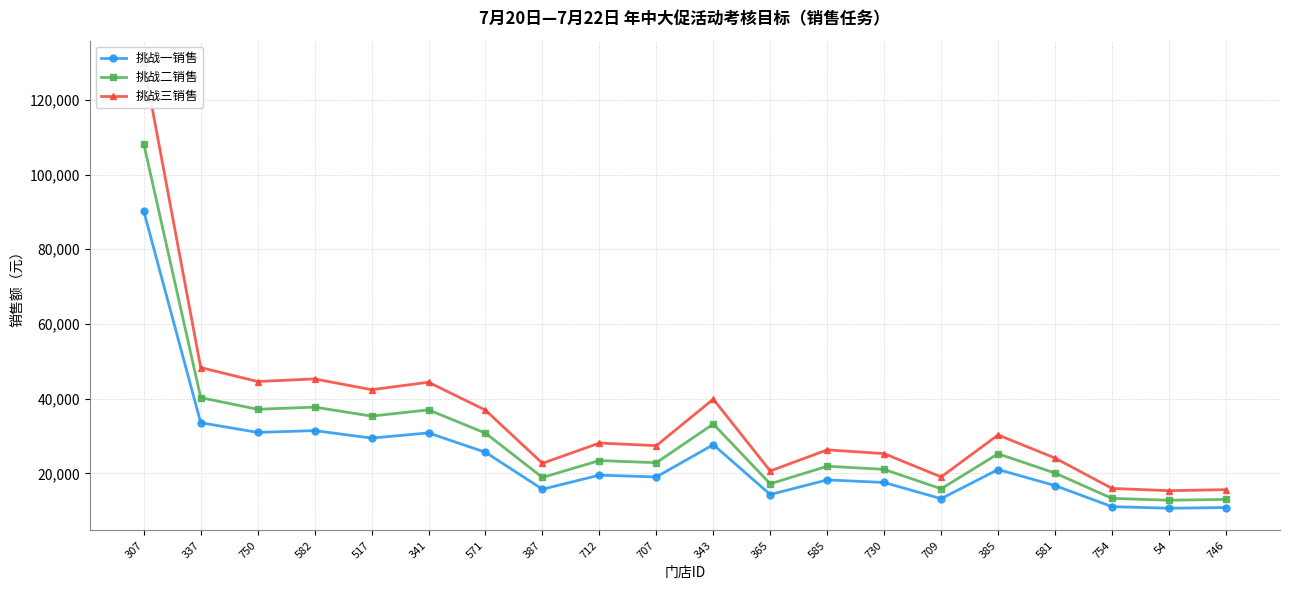

Reading left to right, list all the values displayed in this chart.

挑战一销售: 307=90204.8	337=33565.8	750=30969.5	582=31454.7	517=29451.8	341=30839.2	571=25646.8	387=15761.0	712=19529.9	707=19050.9	343=27685.0	365=14337.6	585=18266.6	730=17563.1	709=13229.7	385=21033.8	581=16739.4	754=11096.3	54=10676.5	746=10863.2
挑战二销售: 307=108245.8	337=40278.9	750=37163.4	582=37745.7	517=35342.2	341=37007.0	571=30776.1	387=18913.2	712=23435.9	707=22861.1	343=33222.0	365=17205.1	585=21920.0	730=21075.7	709=15875.6	385=25240.6	581=20087.2	754=13315.6	54=12811.7	746=13035.9
挑战三销售: 307=129895.0	337=48334.7	750=44596.1	582=45294.8	517=42410.6	341=44408.4	571=36931.3	387=22695.8	712=28123.1	707=27433.3	343=39866.4	365=20646.1	585=26304.0	730=25290.9	709=19050.7	385=30288.7	581=24104.7	754=15978.7	54=15374.1	746=15643.0